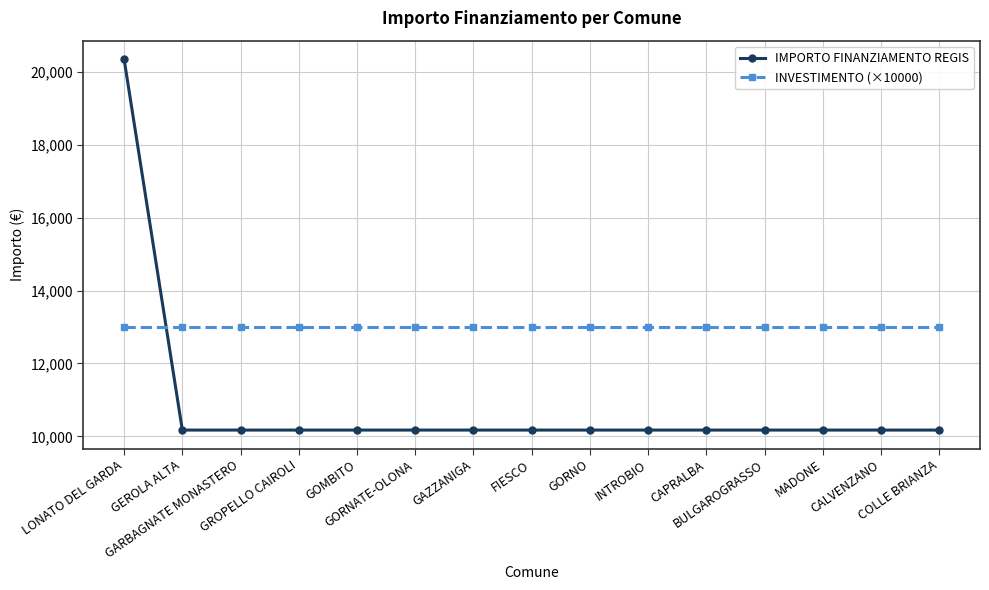

What is the sum of the IMPORTO FINANZIAMENTO REGIS values at GARBAGNATE MONASTERO and GEROLA ALTA?

20344